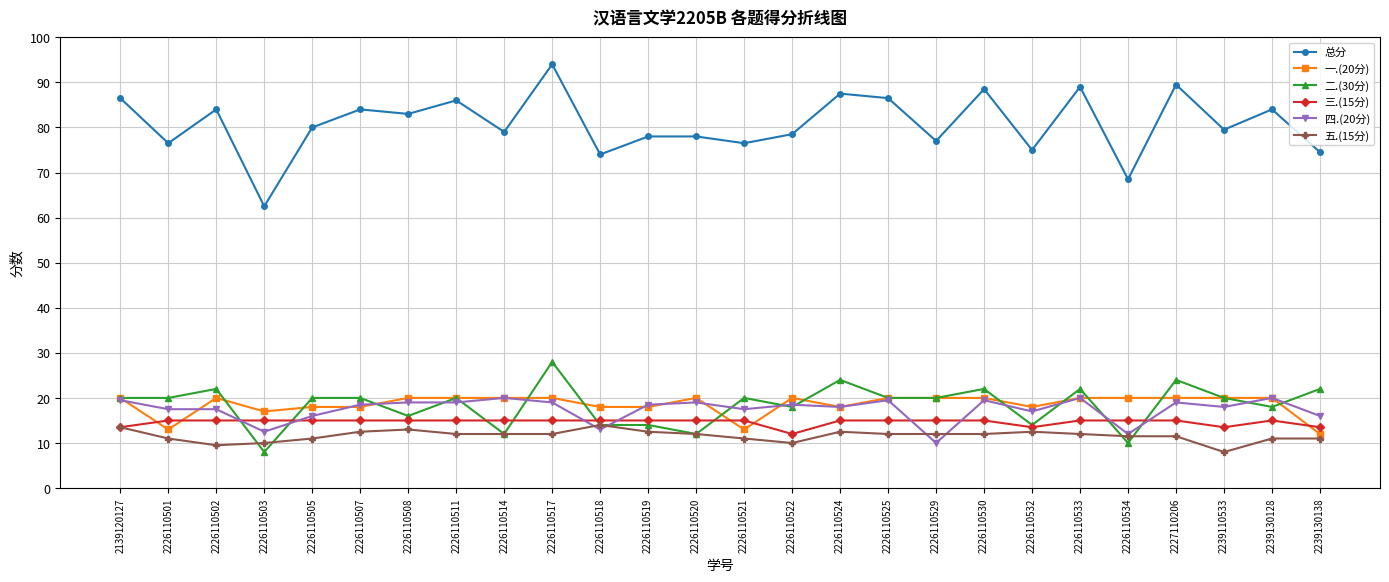

What are all the series names shown in the legend?

总分, 一.(20分), 二.(30分), 三.(15分), 四.(20分), 五.(15分)